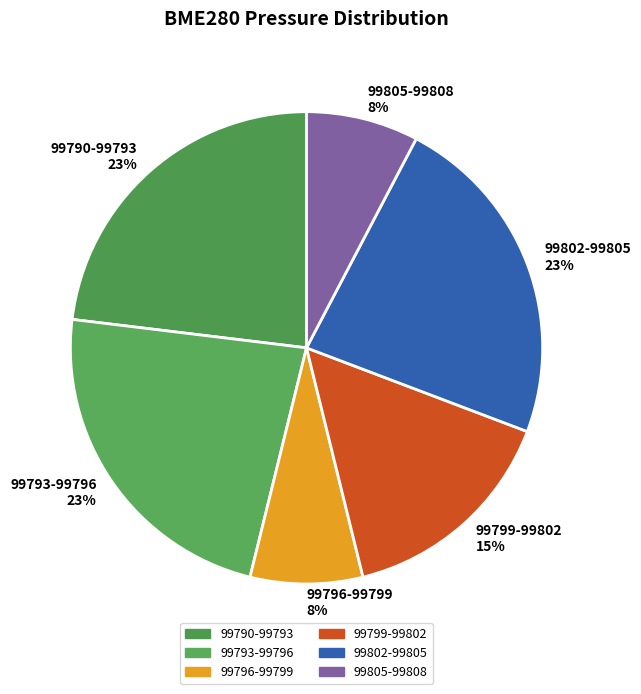

How many slices are in this pie chart?

6